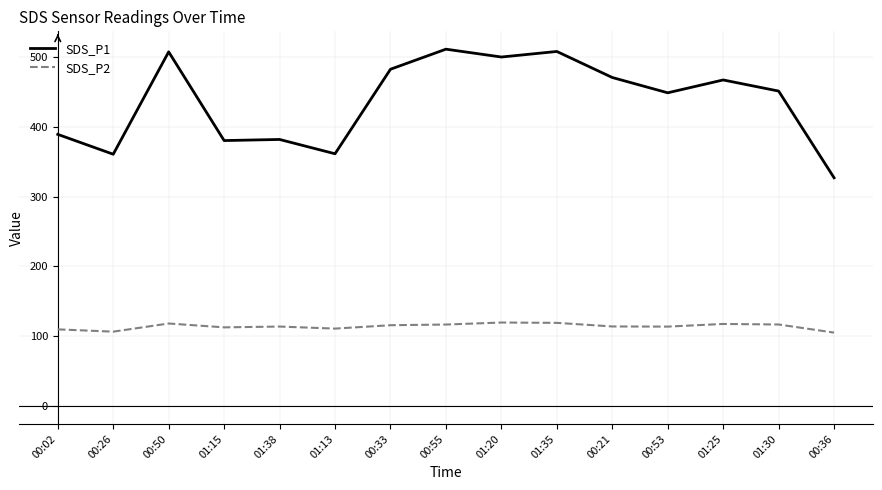

True or false: SDS_P2 has more than 1 interior local peaks.

True